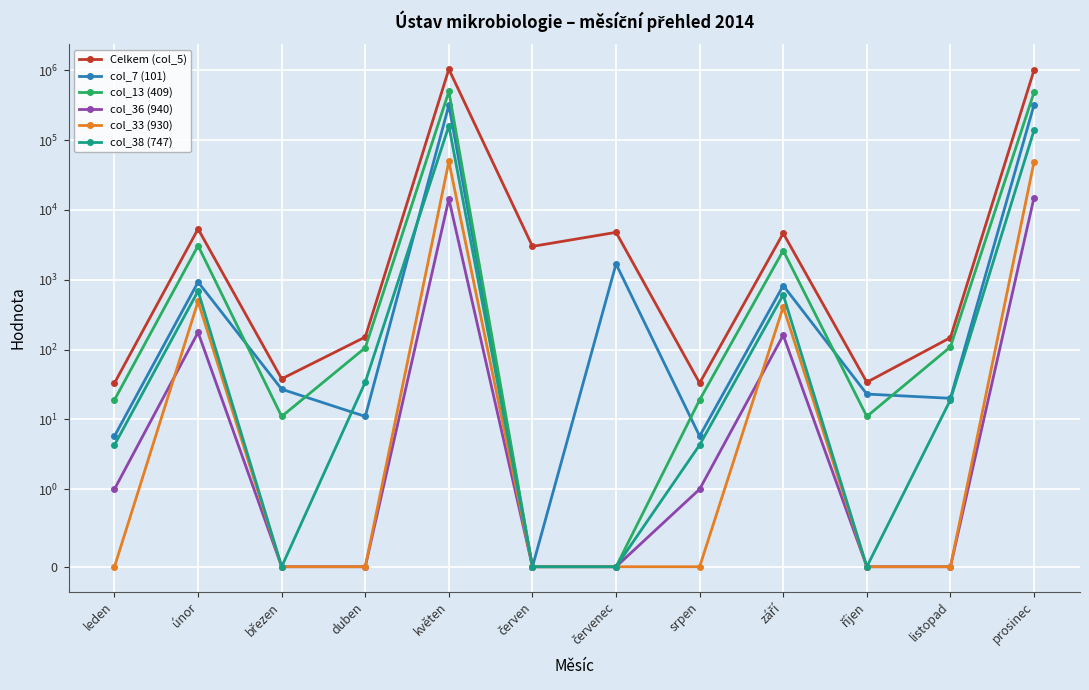

True or false: col_33 (930) has a value of 488.0 at únor.

True